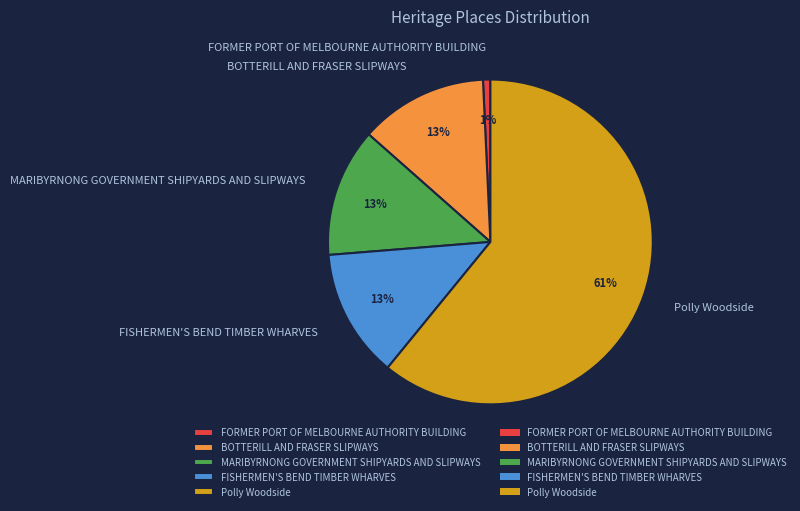

What percentage is the MARIBYRNONG GOVERNMENT SHIPYARDS AND SLIPWAYS slice, to the nearest percent?

13%